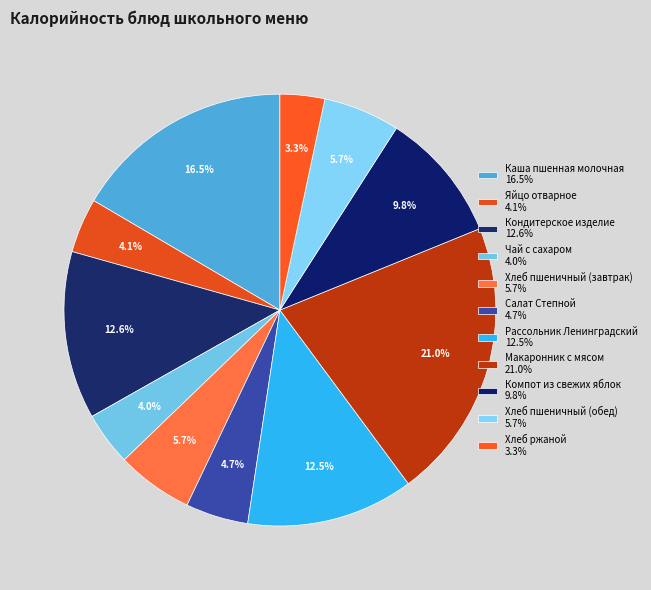

What percentage is the Макаронник с мясом slice, to the nearest percent?

21%